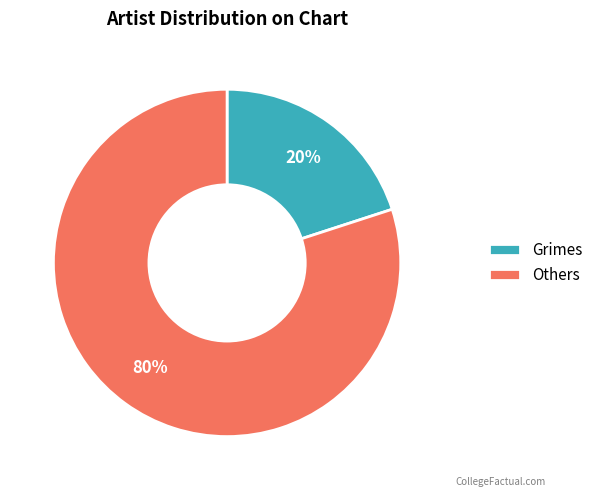

The Others slice represents 80% of the pie. True or false?

True